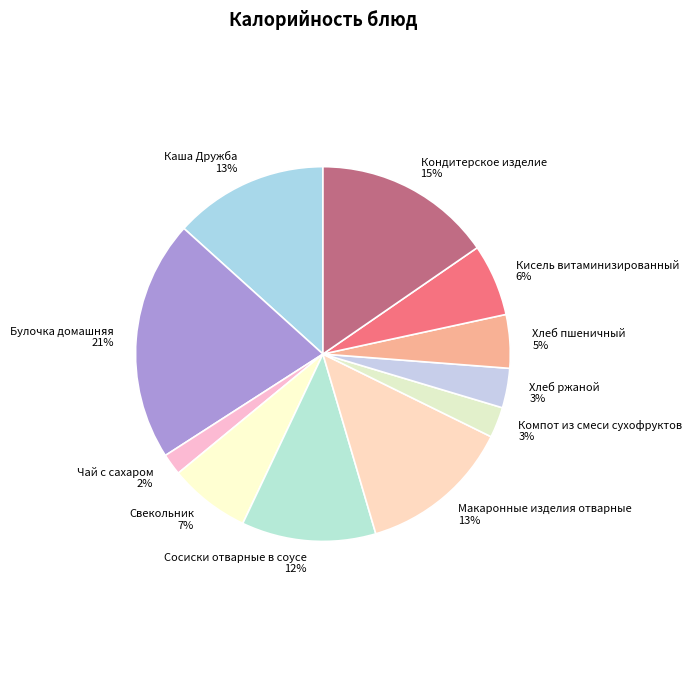

Does any single category account for the majority?

No